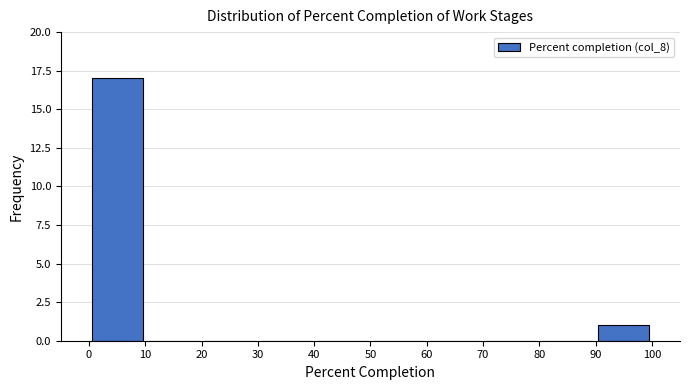

Reading left to right, transcribe this chart: for each bar, give the range it covers on the x-axis and its height. The values are not printed on the chart, so give them approximately, as read against the axis.

0 to 10: 17
10 to 20: 0
20 to 30: 0
30 to 40: 0
40 to 50: 0
50 to 60: 0
60 to 70: 0
70 to 80: 0
80 to 90: 0
90 to 100: 1